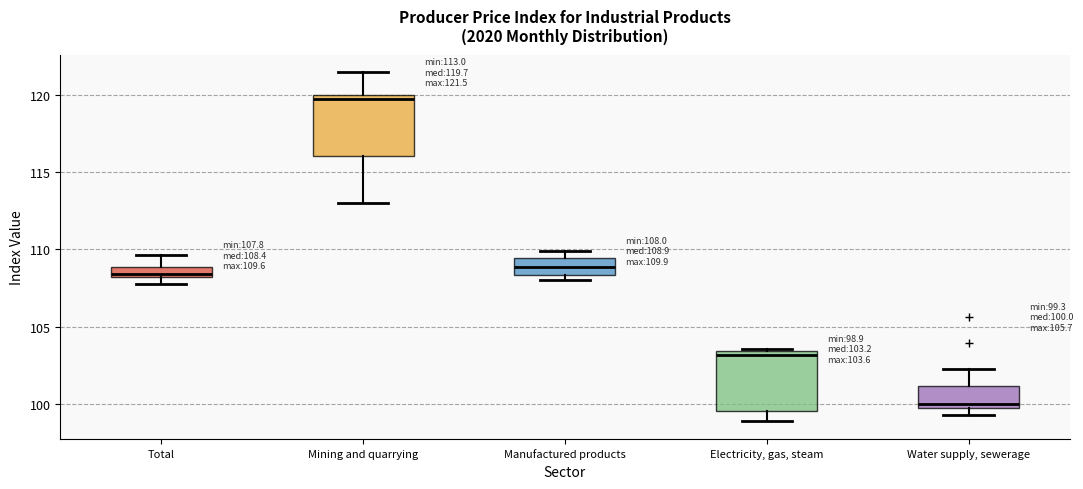

Which box's median line is the lowest?

Water supply, sewerage